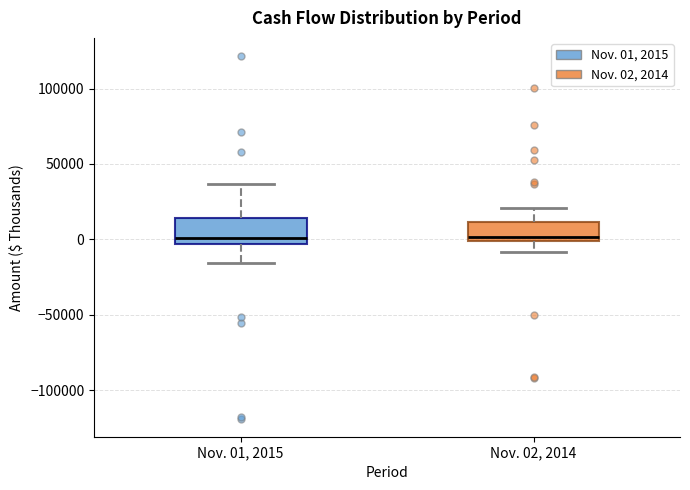

Reading left to right, read every box against the y-axis: the position of its median line, the range the box covers, and the ends of its whiskers. The values are not printed on the chart, so give them approximately, as read against the axis.

Nov. 01, 2015: median 0, box -5000 to 15000, whiskers -15000 to 35000
Nov. 02, 2014: median 0 (just above the box's lower edge), box 0 to 10000, whiskers -10000 to 20000